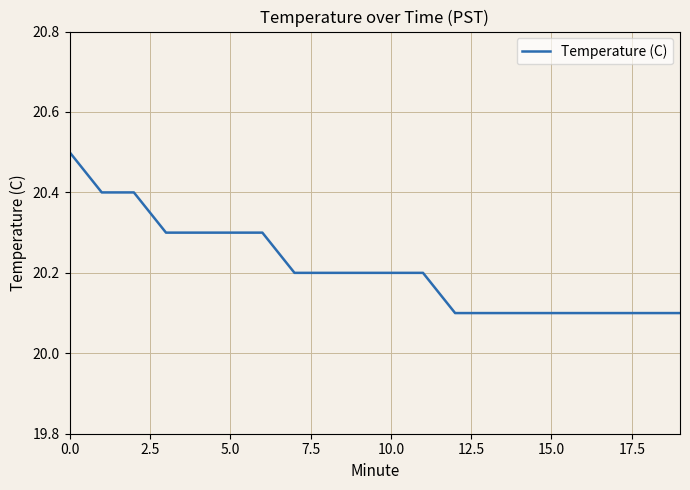

What is the maximum value shown in the chart?

20.5